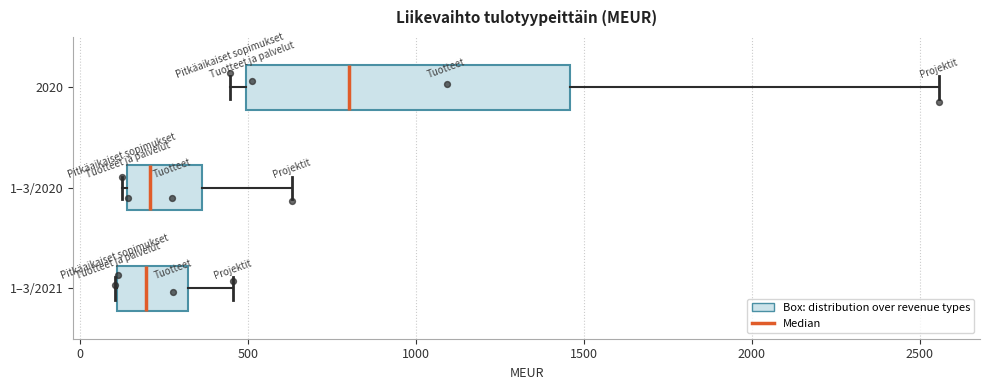

Where is the left edge of the box for 1–3/2020 on the x-axis? The values are not printed on the chart, so give them approximately, as read against the axis.

150